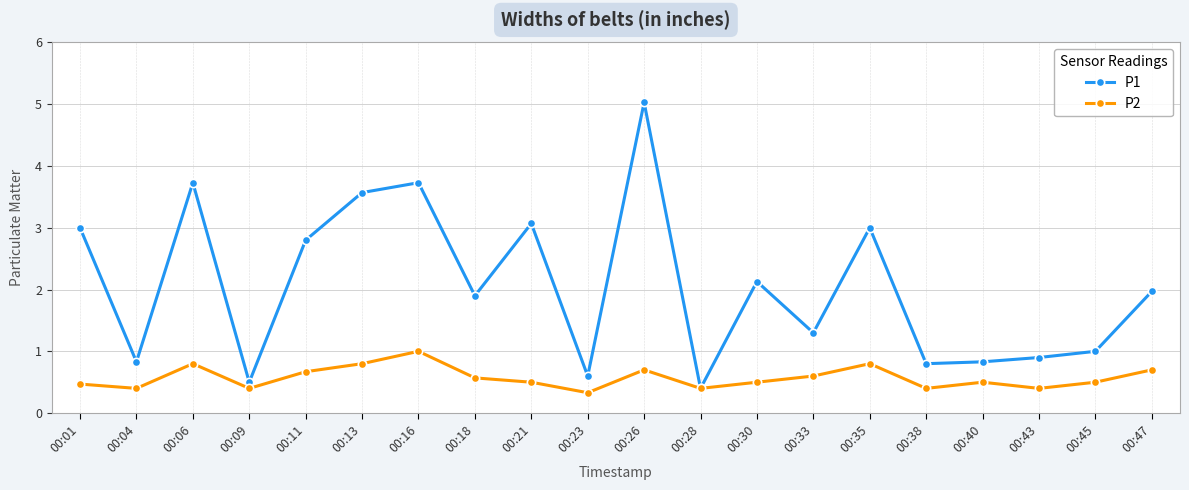

What value does the P1 series have at 00:04?

0.8